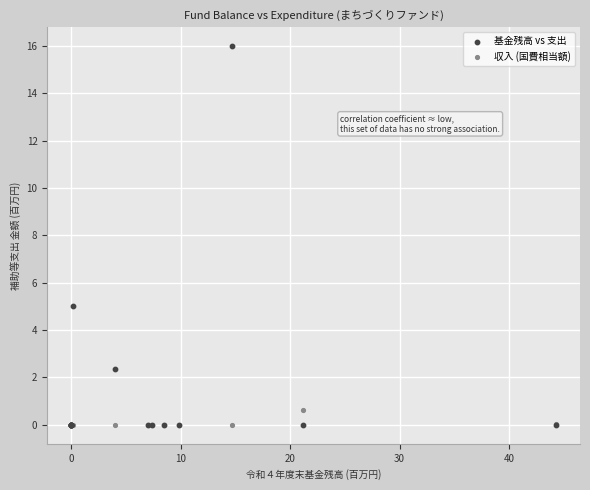

What are all the series names shown in the legend?

基金残高 vs 支出, 収入 (国費相当額)